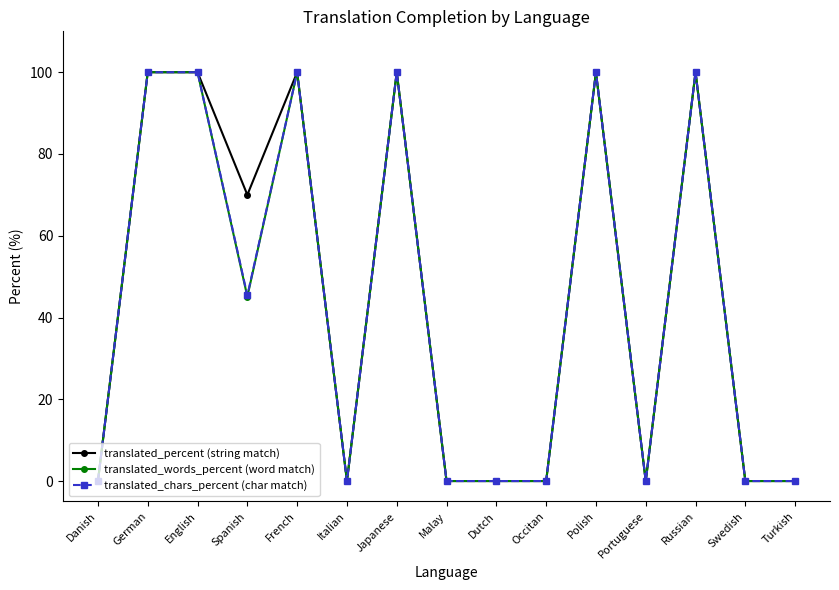

What is the average value of the translated_words_percent (word match) series?

43.0